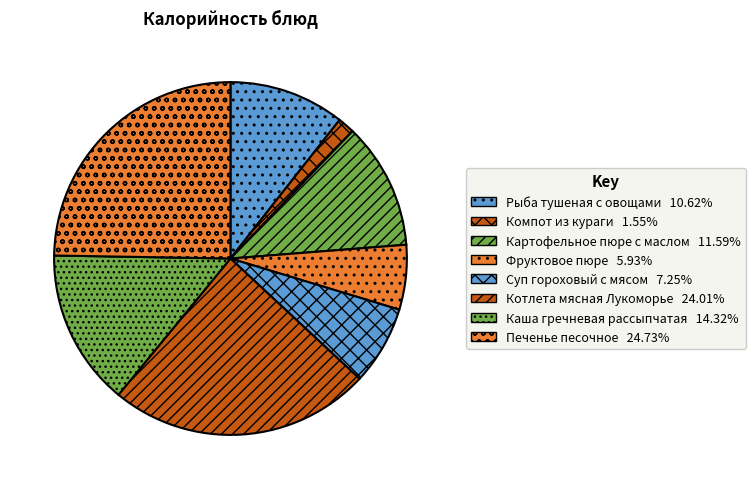

Which slice is the largest?

Печенье песочное